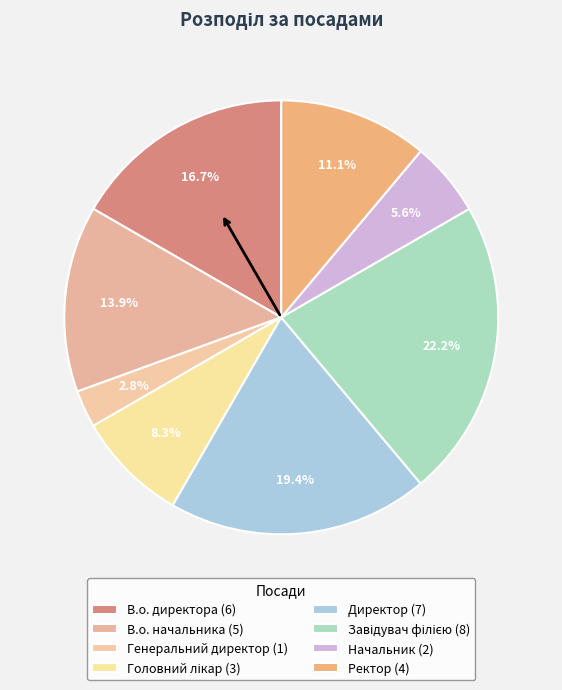

Which has a higher value, Головний лікар or Ректор?

Ректор